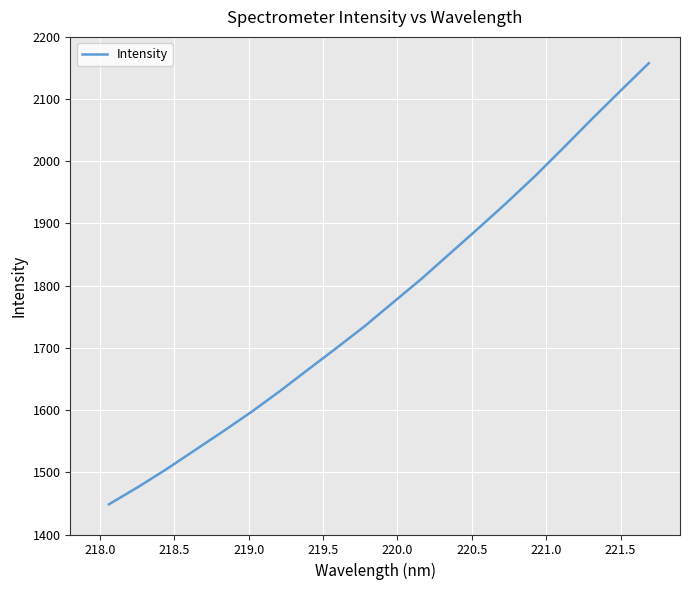

What is the smallest value displayed?

1448.5